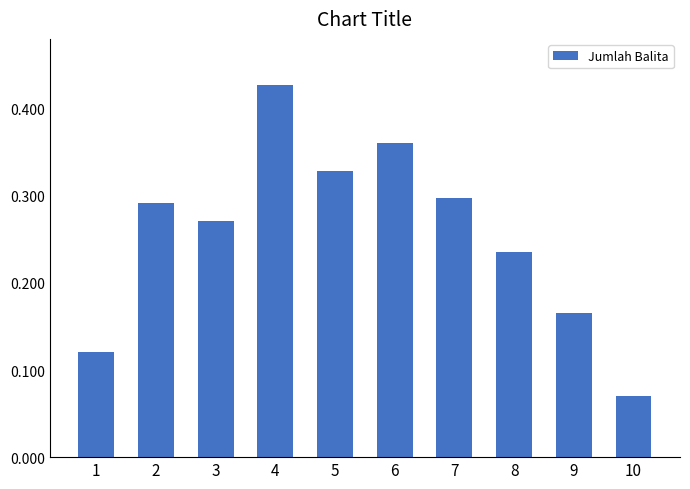

List the labels in order of value, largest first.

4, 6, 5, 7, 2, 3, 8, 9, 1, 10